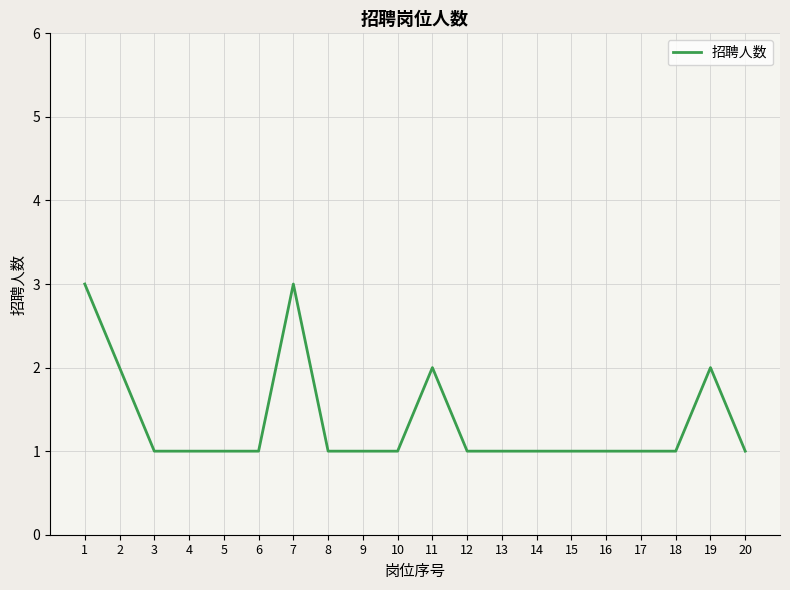

Reading right to left, what are all the values shown in this chart?

1	2	1	1	1	1	1	1	1	2	1	1	1	3	1	1	1	1	2	3